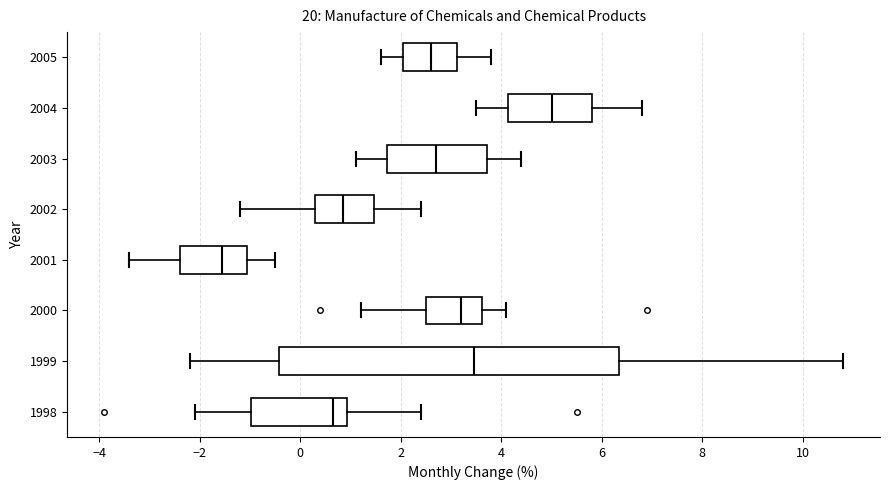

Which box is the widest, from its left edge to its right edge?

1999